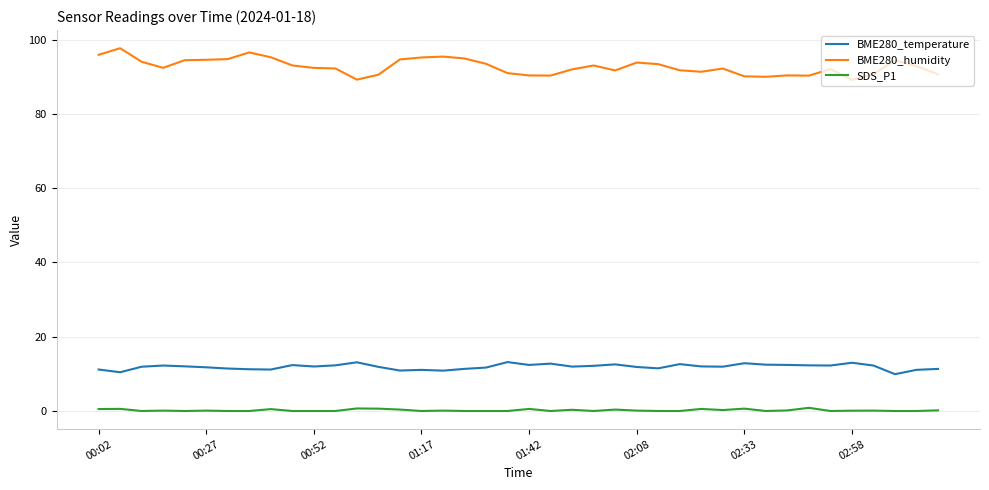

What is the greatest value displayed?

97.7